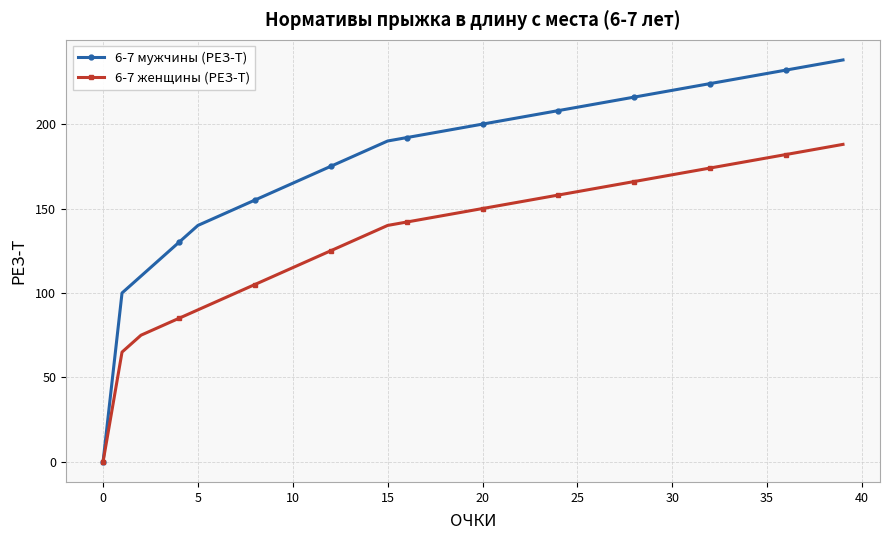

Which series has the largest range (max minus min)?

6-7 мужчины (РЕЗ-Т)